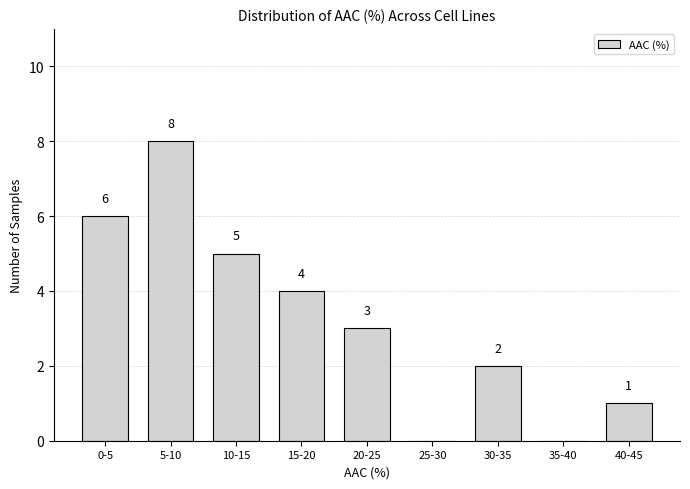

Reading right to left, extract all data points from this chart.

40-45=1	35-40=0	30-35=2	25-30=0	20-25=3	15-20=4	10-15=5	5-10=8	0-5=6